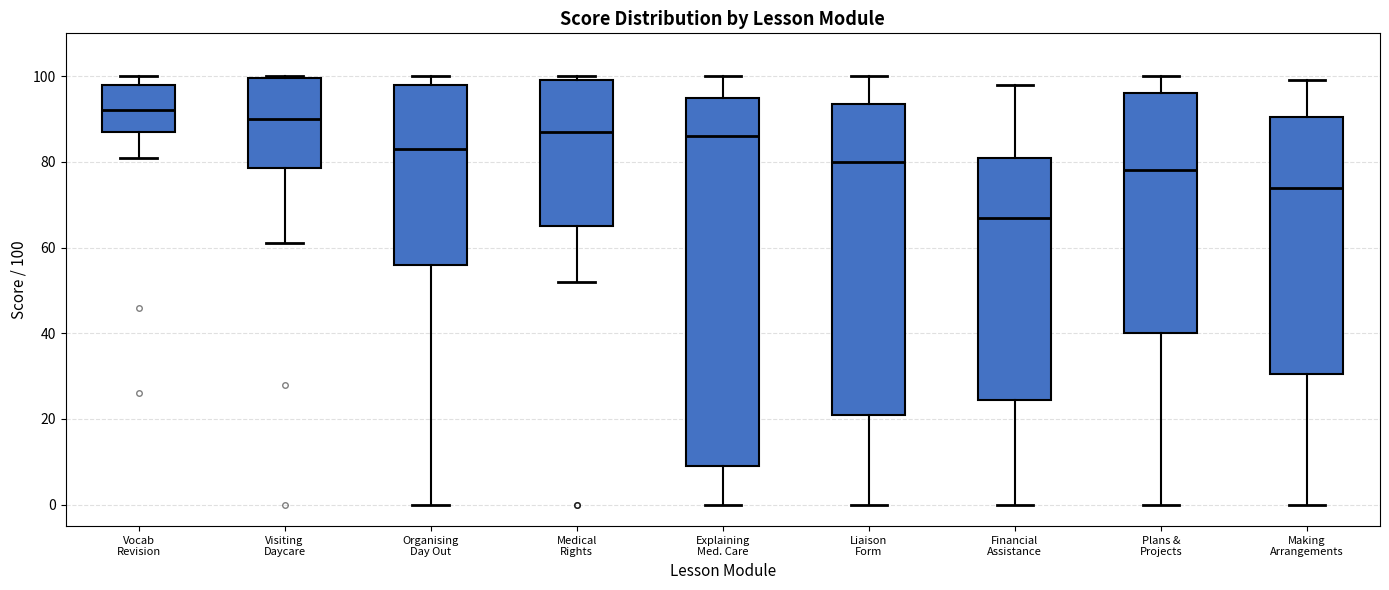

Reading left to right, read every box against the y-axis: the position of its median line, the range the box covers, and the ends of its whiskers. The values are not printed on the chart, so give them approximately, as read against the axis.

Vocab Revision: median 92, box 88 to 98, whiskers 82 to 100
Visiting Daycare: median 90, box 78 to 100, whiskers 62 to 100
Organising Day Out: median 84, box 56 to 98, whiskers 0 to 100
Medical Rights: median 88, box 66 to 100, whiskers 52 to 100 (just above the box's upper edge)
Explaining Med. Care: median 86, box 10 to 96, whiskers 0 to 100
Liaison Form: median 80, box 22 to 94, whiskers 0 to 100
Financial Assistance: median 68, box 24 to 82, whiskers 0 to 98
Plans & Projects: median 78, box 40 to 96, whiskers 0 to 100
Making Arrangements: median 74, box 30 to 90, whiskers 0 to 100